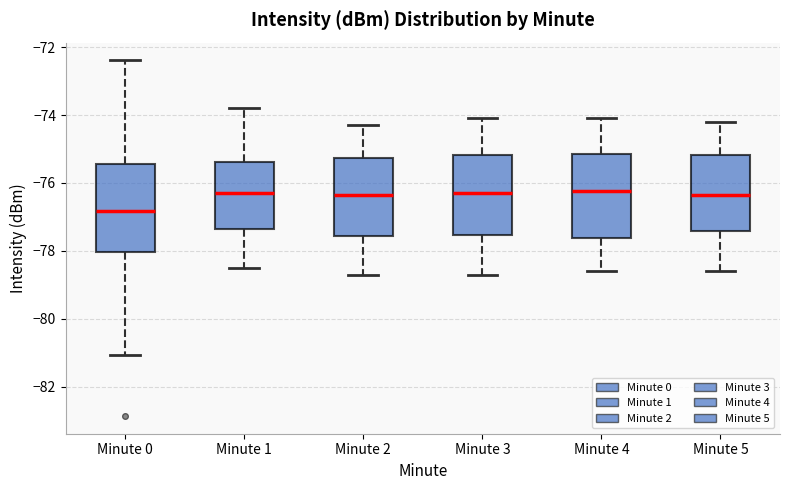

Where is the upper edge of the box for Minute 2 on the y-axis? The values are not printed on the chart, so give them approximately, as read against the axis.

-75.2